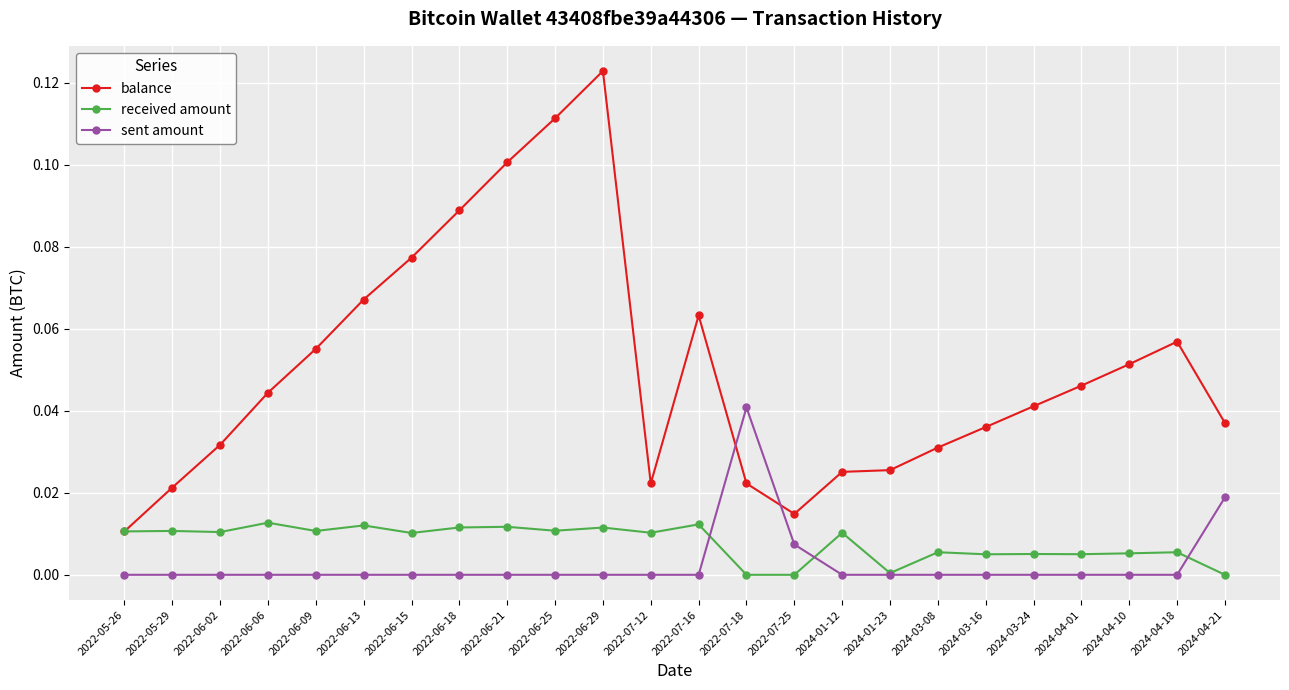

Is the value of balance at 2024-04-18 greater than the value of received amount at 2022-07-16?

Yes